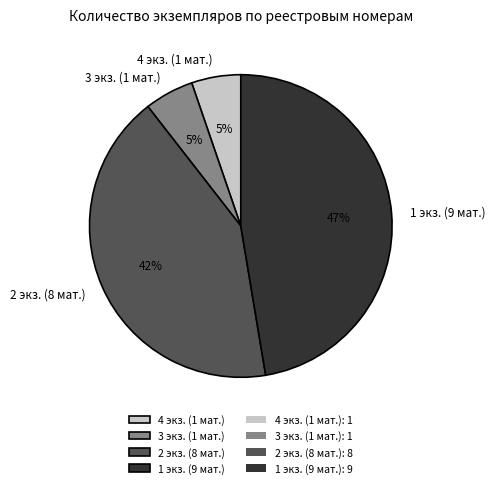

To the nearest percent, what portion does 1 экз. (9 мат.) represent?

47%